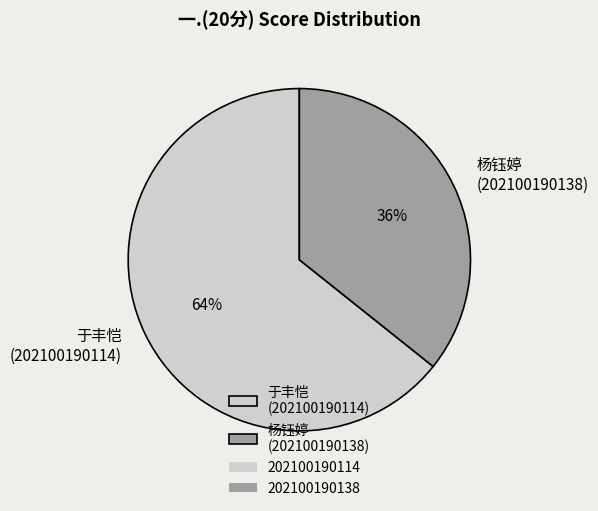

Is 杨钰婷 (202100190138) the majority of the pie?

No